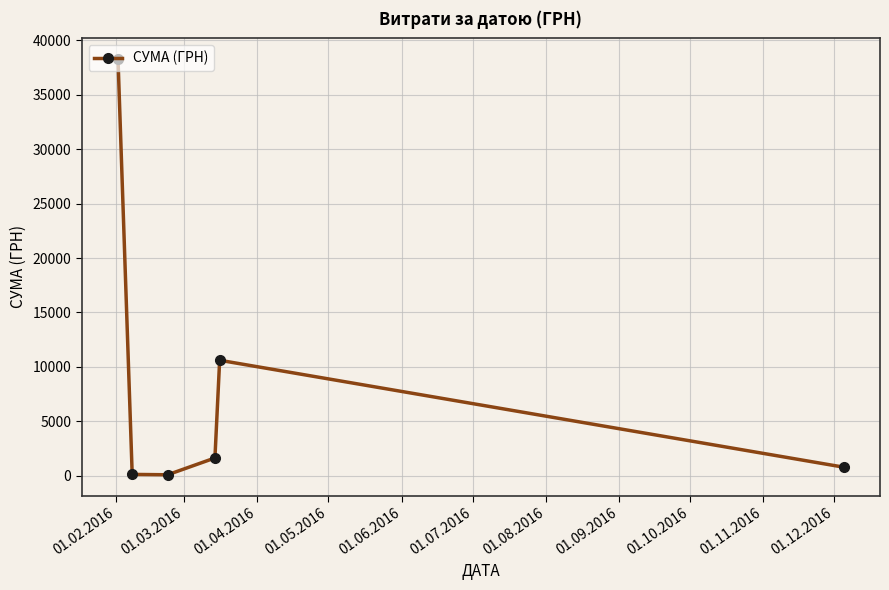

True or false: there are more than 2 points higher than both neighbors.

False